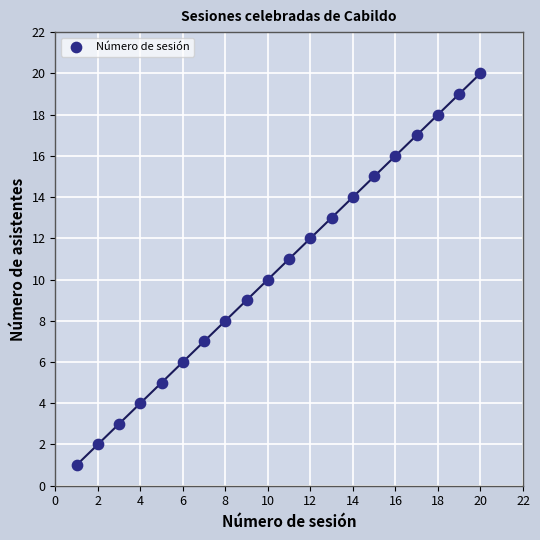

What is the range of X values (max minus min)?

19